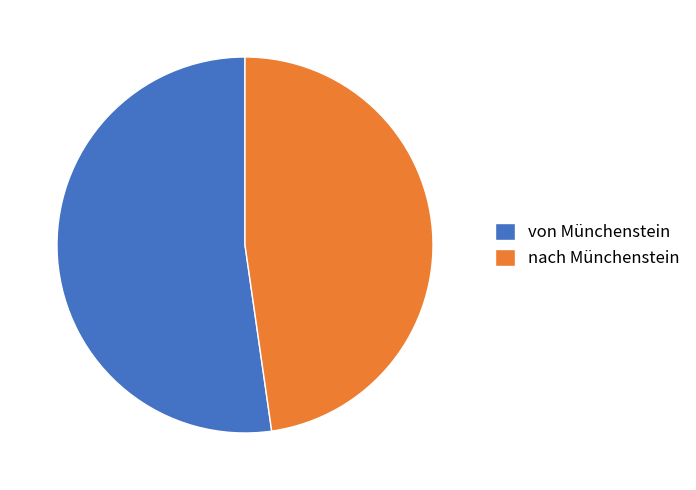

Combined, do von Münchenstein and nach Münchenstein account for over 50%?

Yes